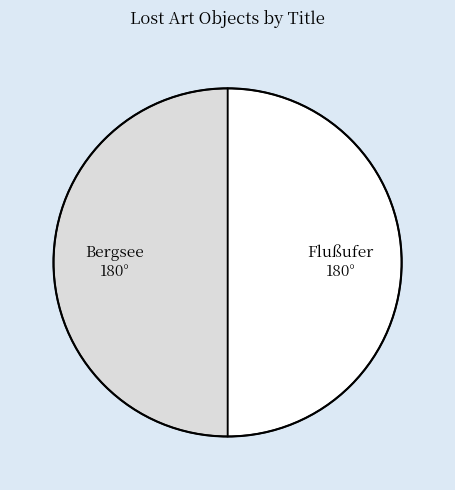

True or false: Flußufer accounts for 50% of the total.

True